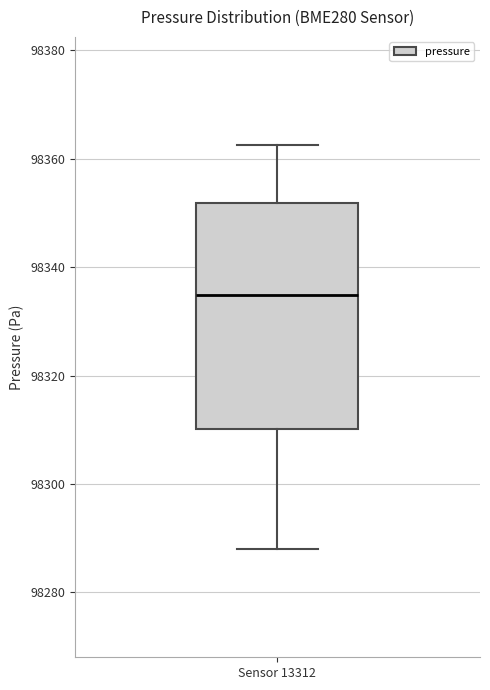

Read this box plot against the y-axis: the position of the median line, the range covered by the box, and the ends of both whiskers. The values are not printed on the chart, so give them approximately, as read against the axis.

median 98334, box 98310 to 98352, whiskers 98288 to 98362